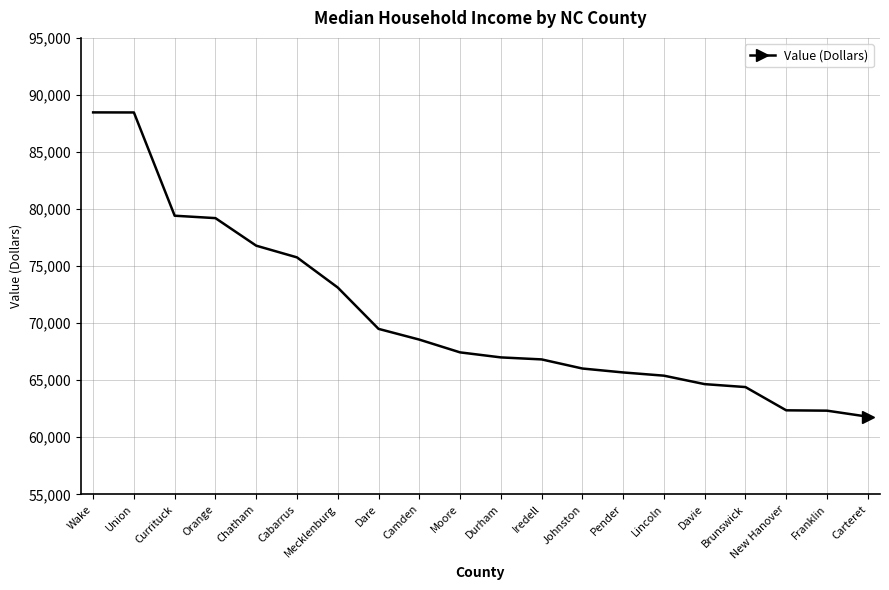

What is the difference between the maximum and minimum values?

26666